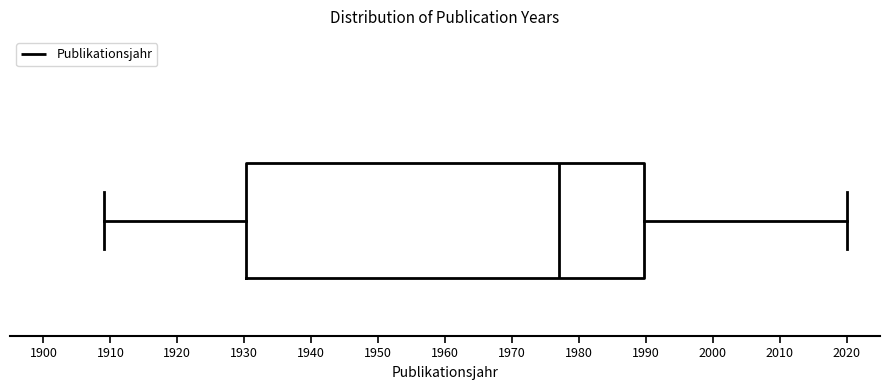

Read this box plot against the x-axis: the position of the median line, the range covered by the box, and the ends of both whiskers. The values are not printed on the chart, so give them approximately, as read against the axis.

median 1977, box 1930 to 1990, whiskers 1909 to 2020